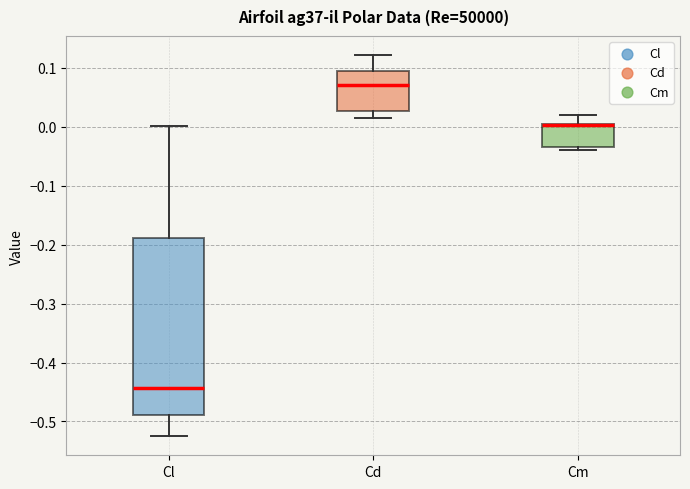

Reading left to right, transcribe this box plot: for each box, give where its median line is, the range the box spans, and where its two whiskers end, as read against the y-axis. The values are not printed on the chart, so give them approximately, as read against the axis.

Cl: median -0.44, box -0.49 to -0.19, whiskers -0.53 to 0.00
Cd: median 0.07, box 0.03 to 0.10, whiskers 0.02 to 0.12
Cm: median 0.00 (drawn on the box's upper edge), box -0.03 to 0.01, whiskers -0.04 to 0.02